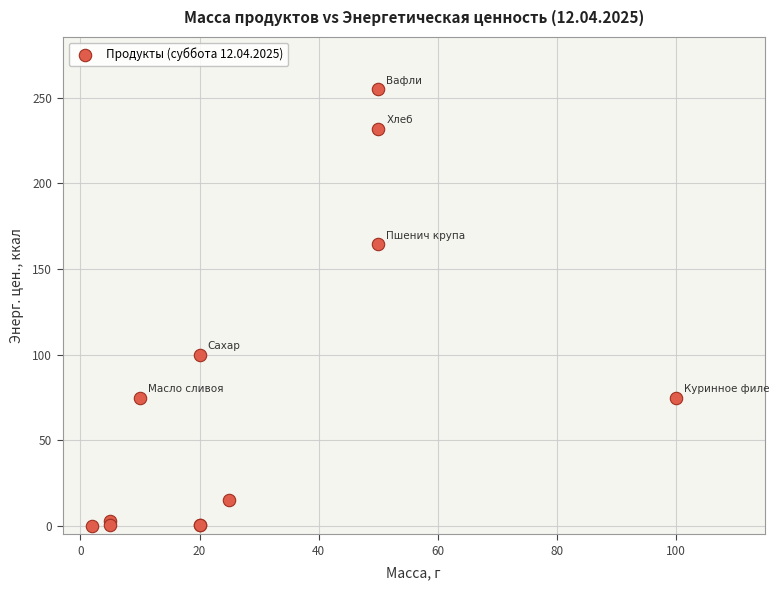

What Y value in the scatter plot is closest to 127?

99.8